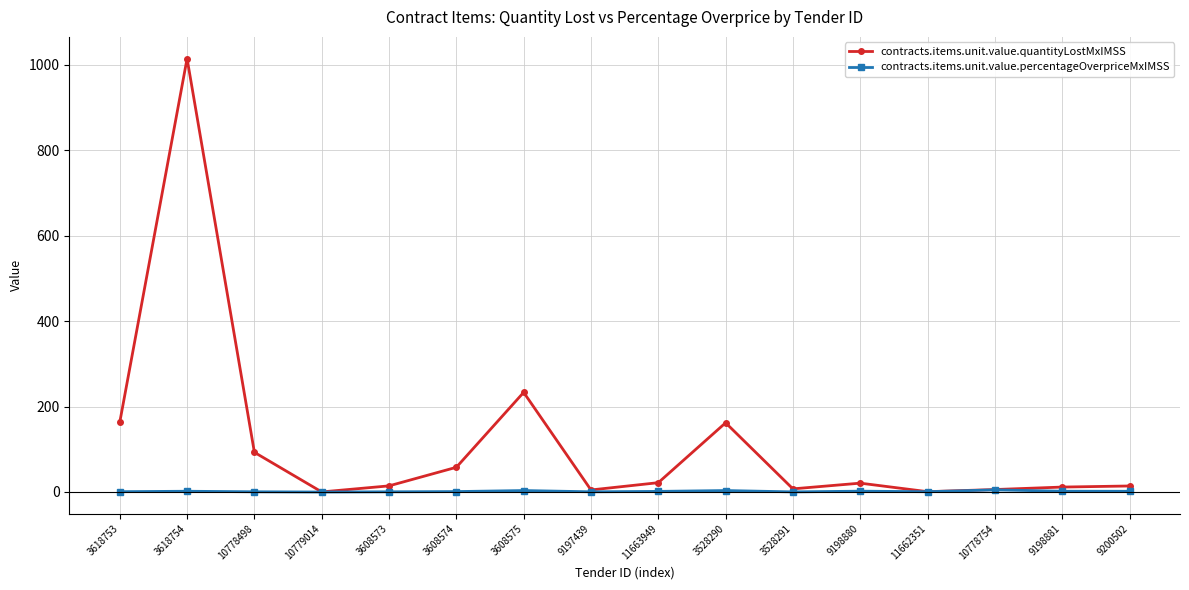

What is the total value across all series at 11662351?

1.1